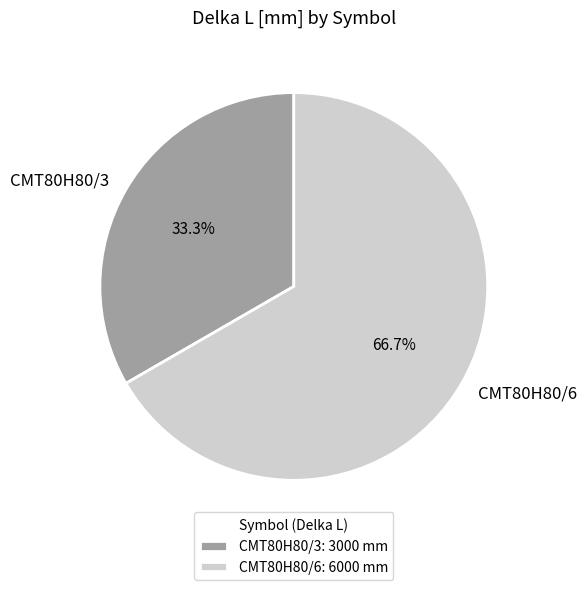

Which category has the smallest portion of the pie?

CMT80H80/3